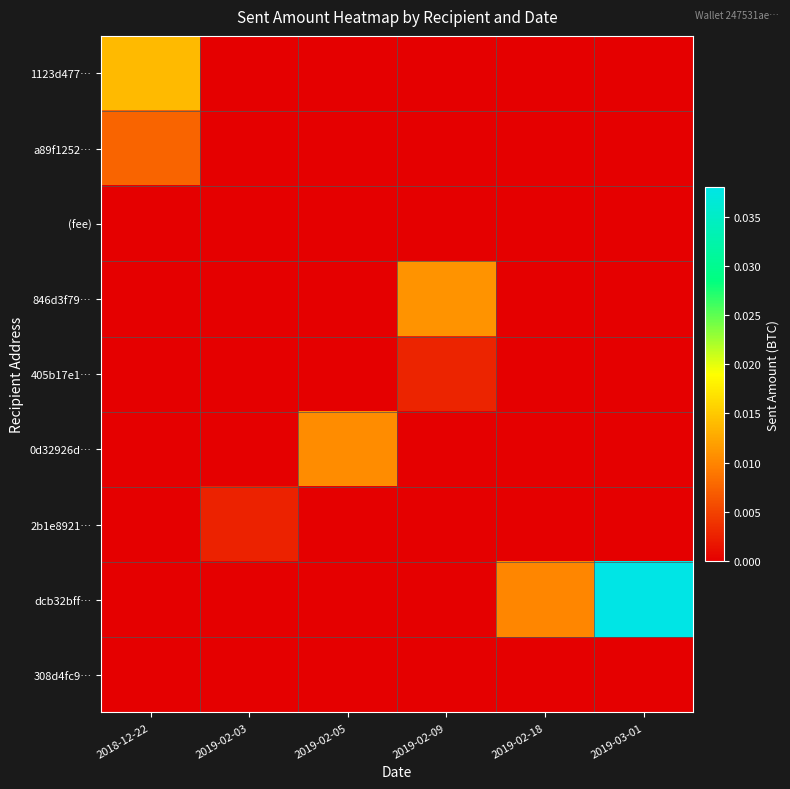

Which category has the lowest value across all series?

2019-02-03